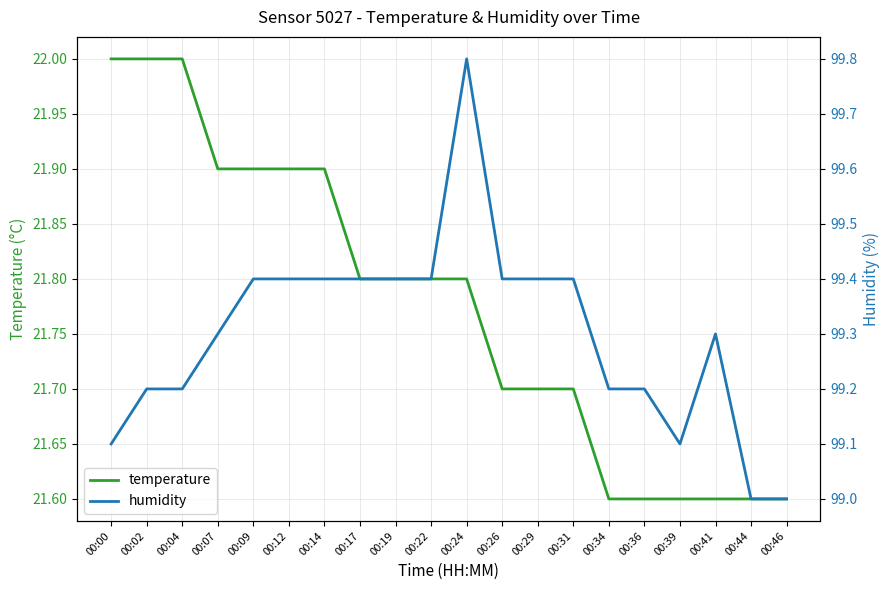

Between 00:19 and 00:26, which series saw the biggest shift?

temperature